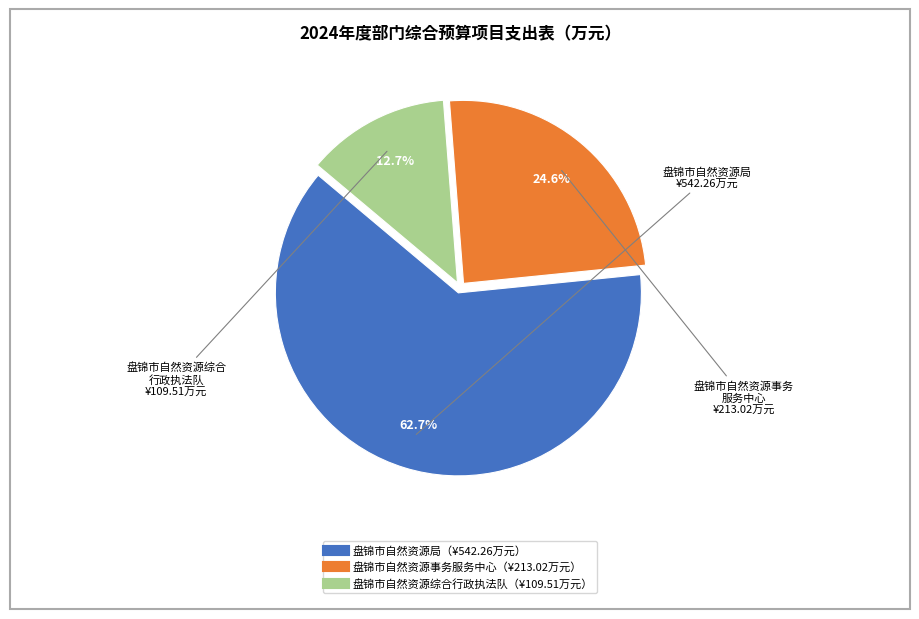

Is there any slice that represents more than half of the pie?

Yes